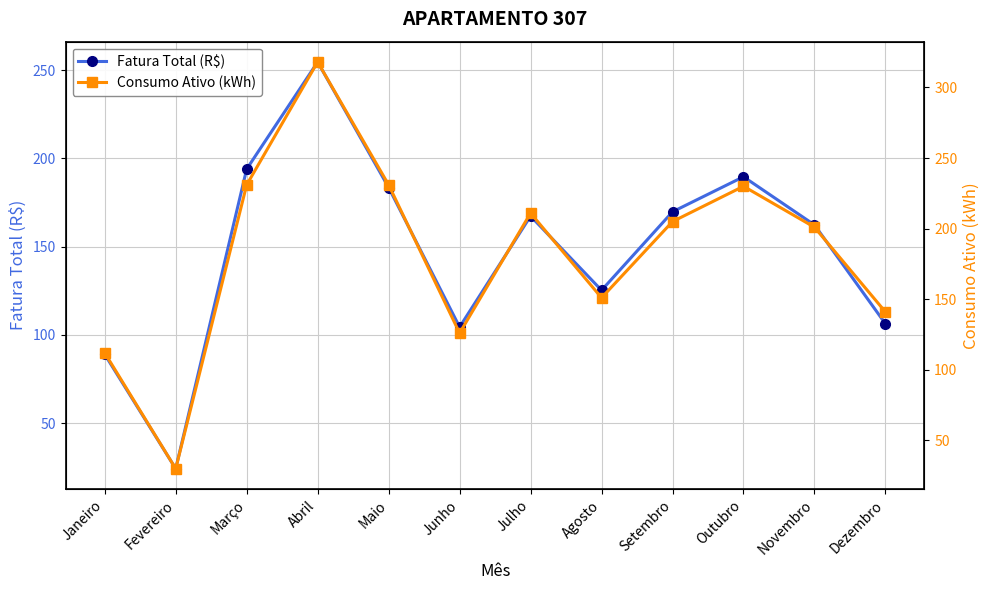

The value of Consumo Ativo (kWh) at Abril is 537.1. True or false?

False